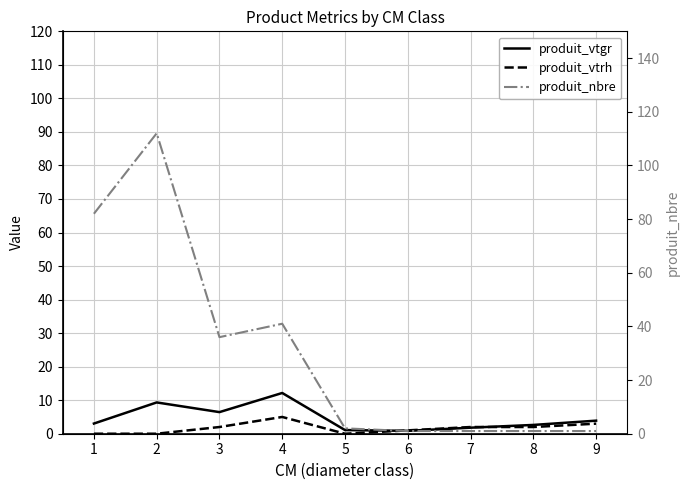

The produit_nbre series shows 135.5 at 0. True or false?

False